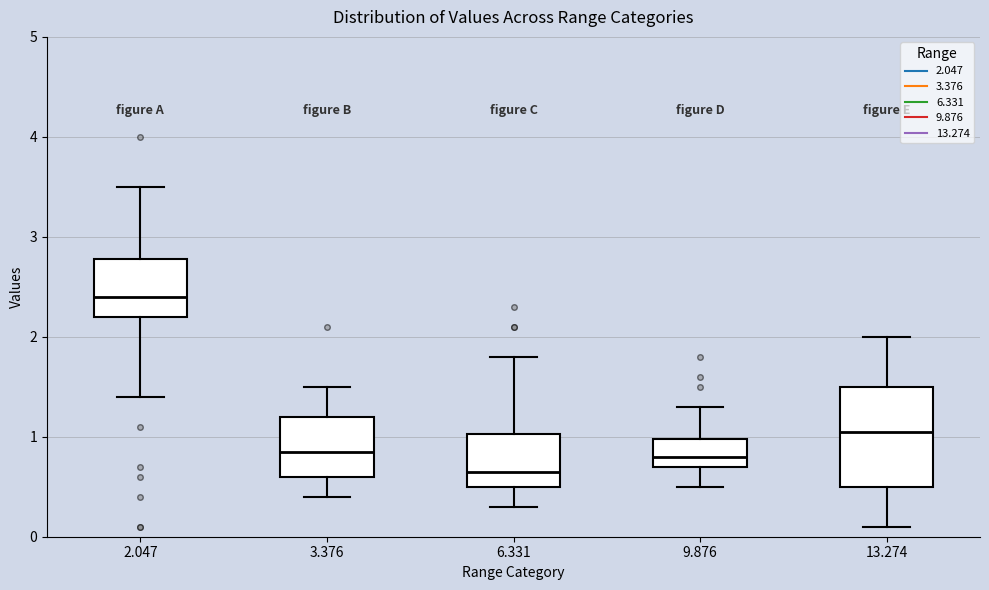

Reading left to right, read every box against the y-axis: the position of its median line, the range the box covers, and the ends of its whiskers. The values are not printed on the chart, so give them approximately, as read against the axis.

2.047: median 2.4, box 2.2 to 2.8, whiskers 1.4 to 3.5
3.376: median 0.9, box 0.6 to 1.2, whiskers 0.4 to 1.5
6.331: median 0.7, box 0.5 to 1.0, whiskers 0.3 to 1.8
9.876: median 0.8, box 0.7 to 1.0, whiskers 0.5 to 1.3
13.274: median 1.1, box 0.5 to 1.5, whiskers 0.1 to 2.0